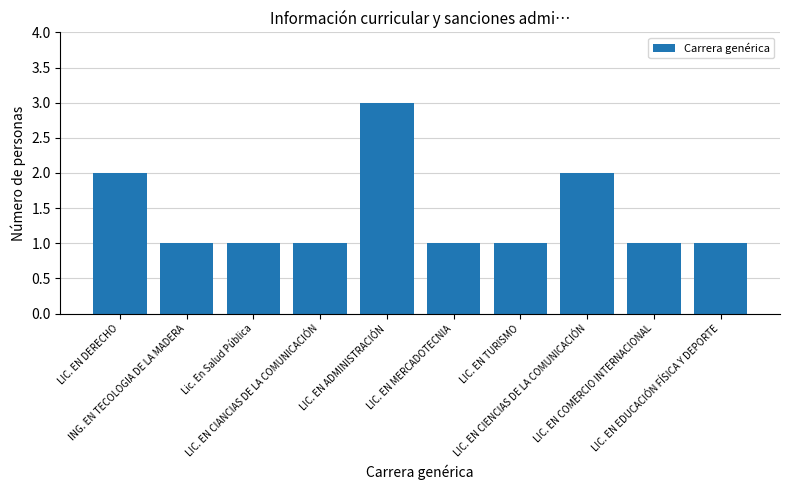

How many distinct data groups are displayed?

1